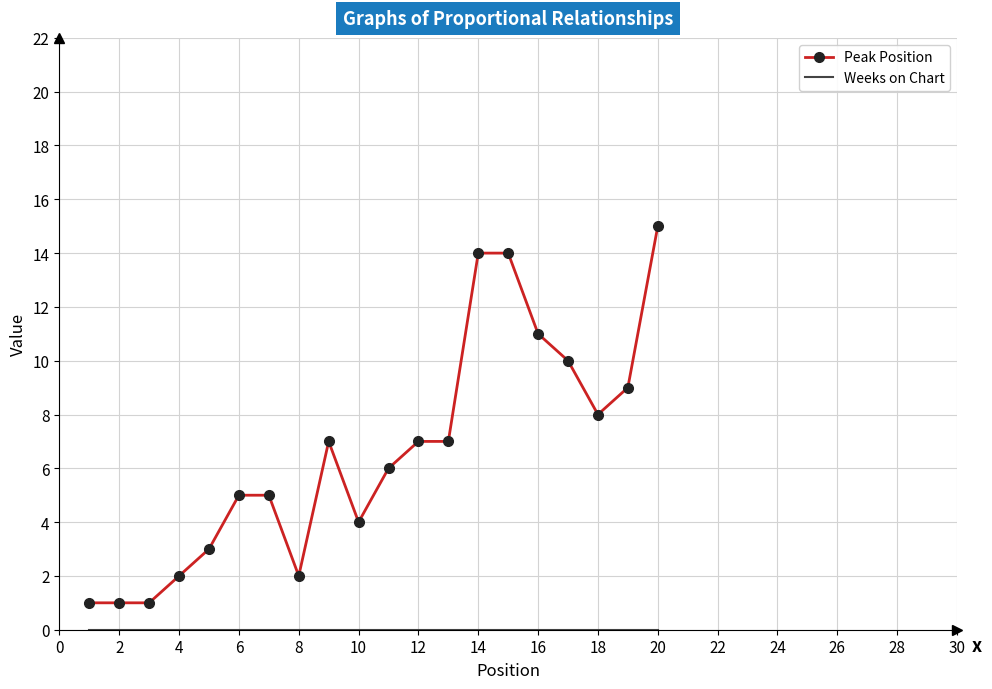

What is the highest value of the Peak Position series?

15